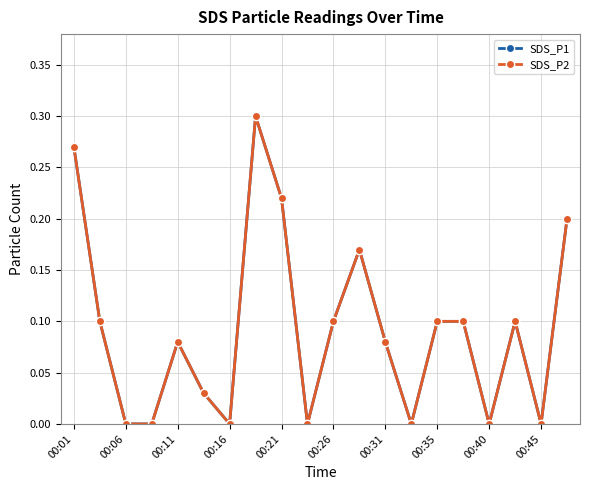

Which series has the largest total across all categories?

SDS_P1